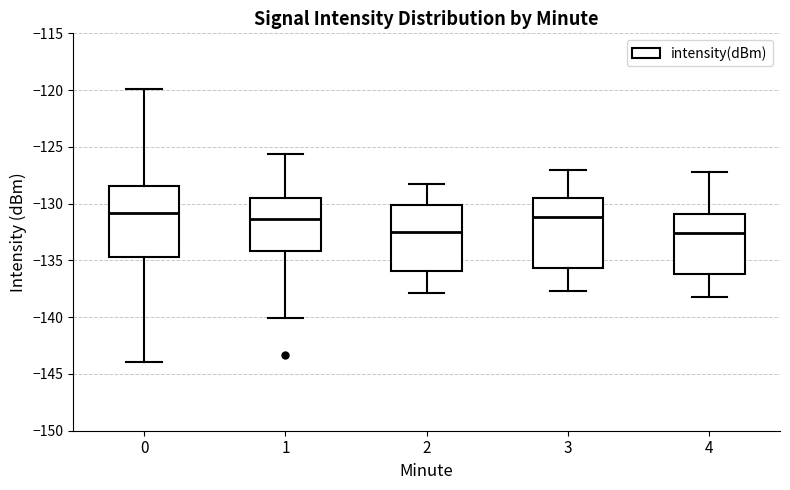

Reading left to right, transcribe this box plot: for each box, give where its median line is, the range the box spans, and where its two whiskers end, as read against the y-axis. The values are not printed on the chart, so give them approximately, as read against the axis.

0: median -131.0, box -134.5 to -128.5, whiskers -144.0 to -120.0
1: median -131.5, box -134.0 to -129.5, whiskers -140.0 to -125.5
2: median -132.5, box -136.0 to -130.0, whiskers -138.0 to -128.0
3: median -131.0, box -135.5 to -129.5, whiskers -137.5 to -127.0
4: median -132.5, box -136.0 to -131.0, whiskers -138.0 to -127.0